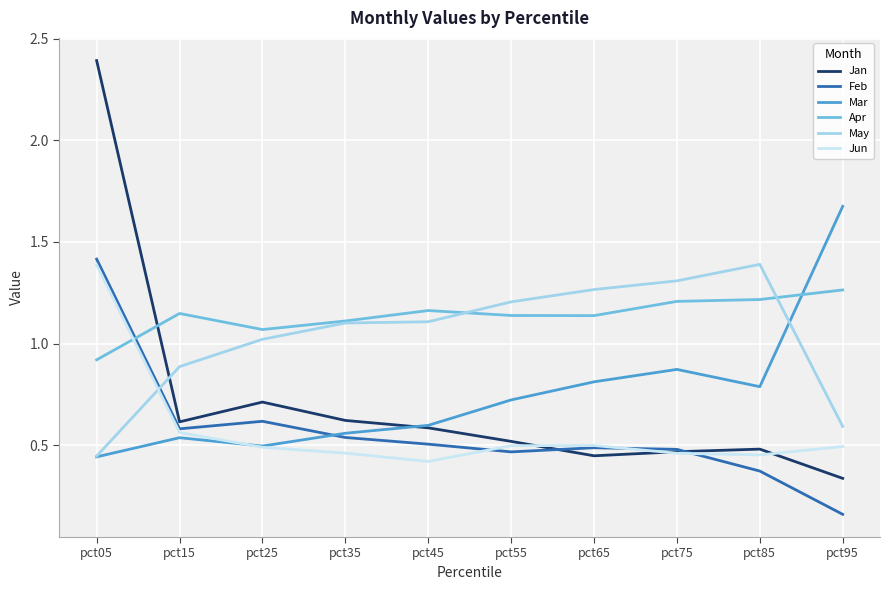

What are all the series names shown in the legend?

Jan, Feb, Mar, Apr, May, Jun